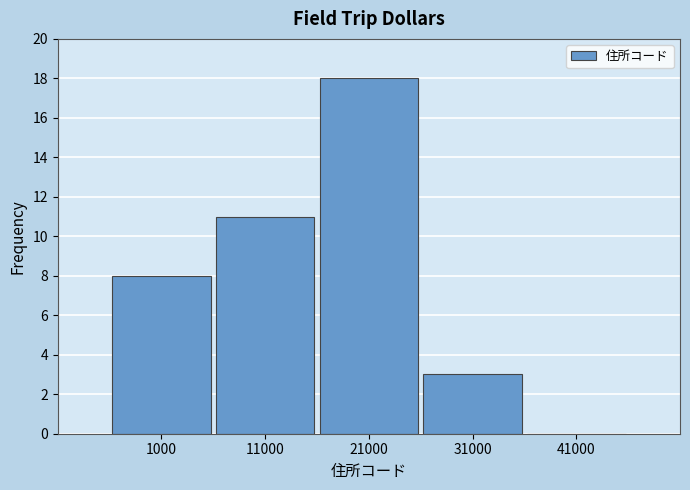

Reading right to left, transcribe all the data shown in this chart.

41000=0	31000=3	21000=18	11000=11	1000=8